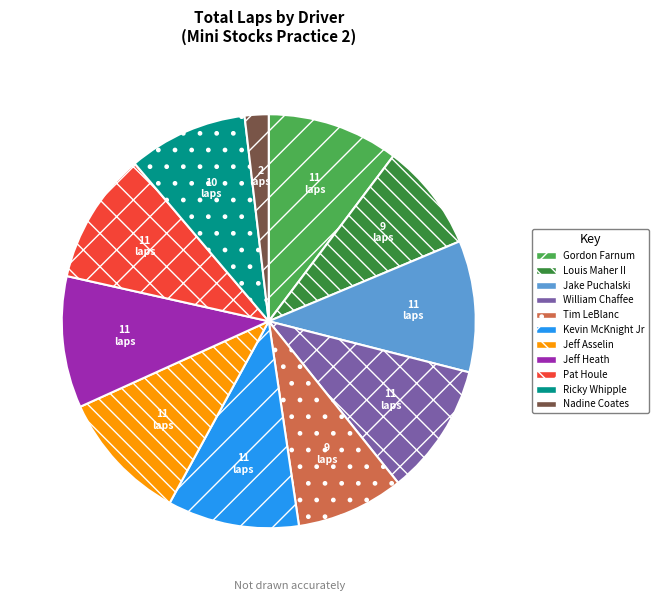

Does any single category account for the majority?

No